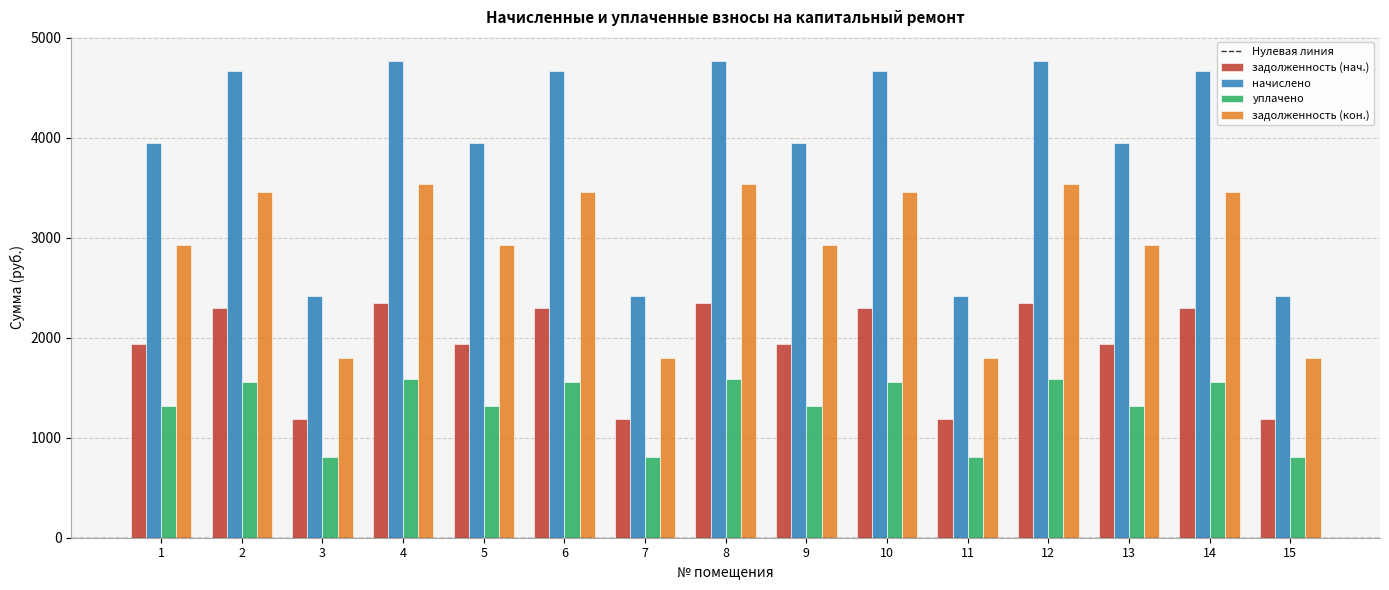

Is the value of уплачено at 13 greater than the value of задолженность (кон.) at 11?

No